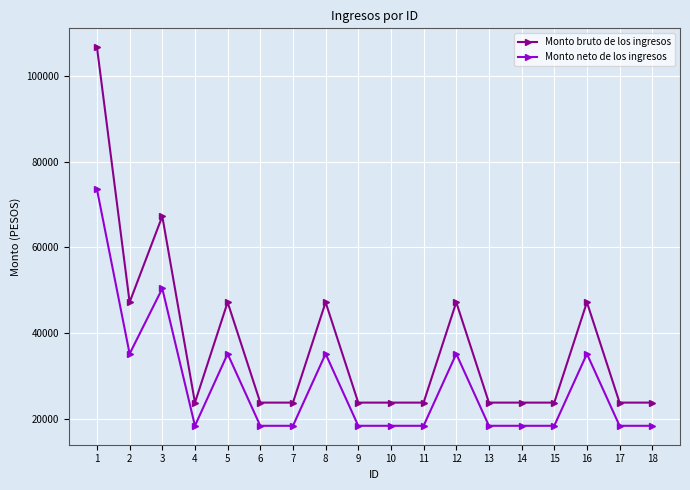

What are all the series names shown in the legend?

Monto bruto de los ingresos, Monto neto de los ingresos